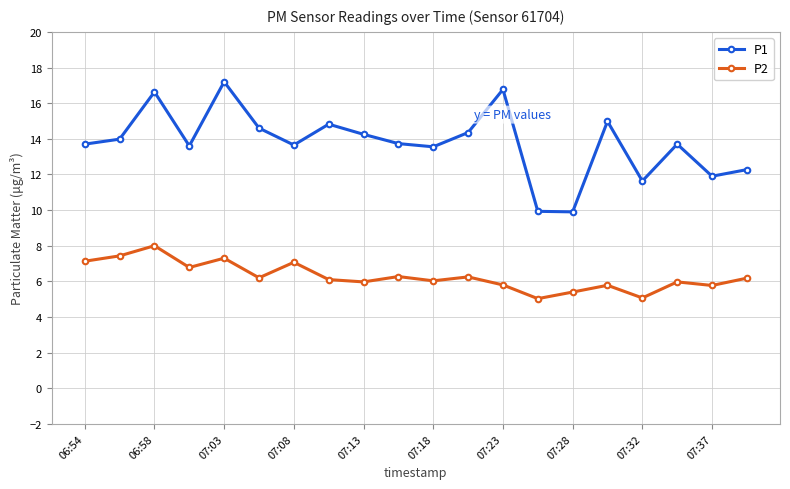

What is the greatest value displayed?

17.2